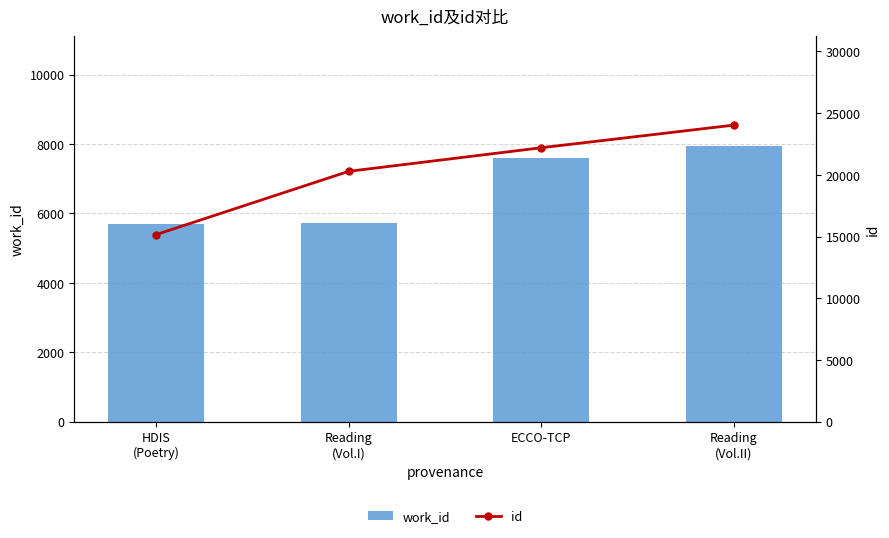

Is it true that id equals 7743 at Reading
(Vol.II)?

False